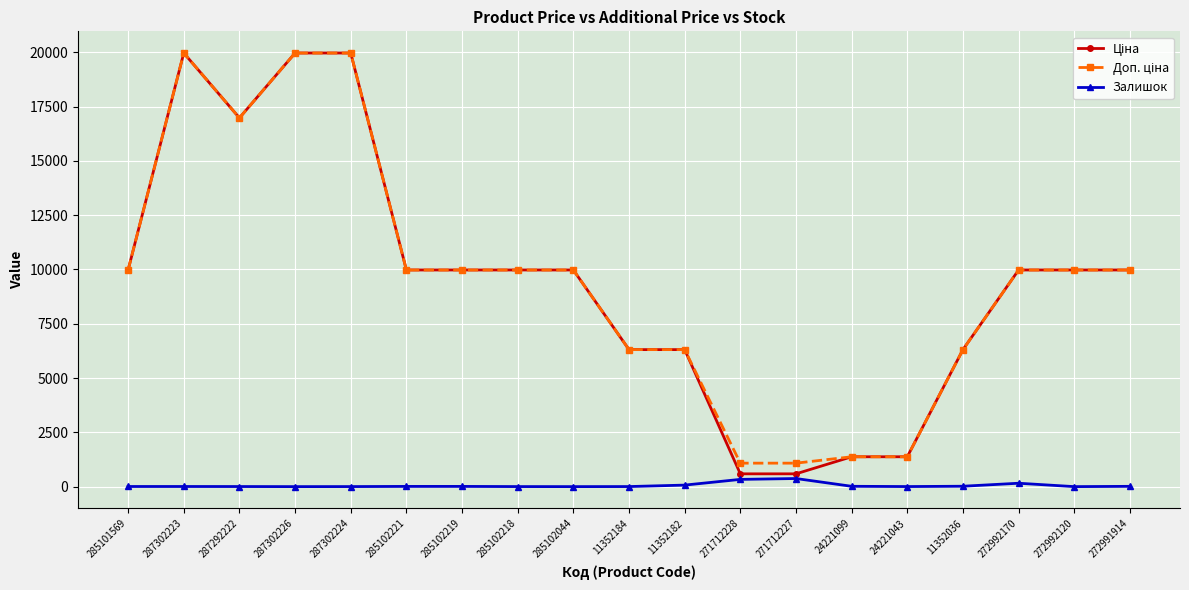

What is the total value across all series at 285102218?

19953.0